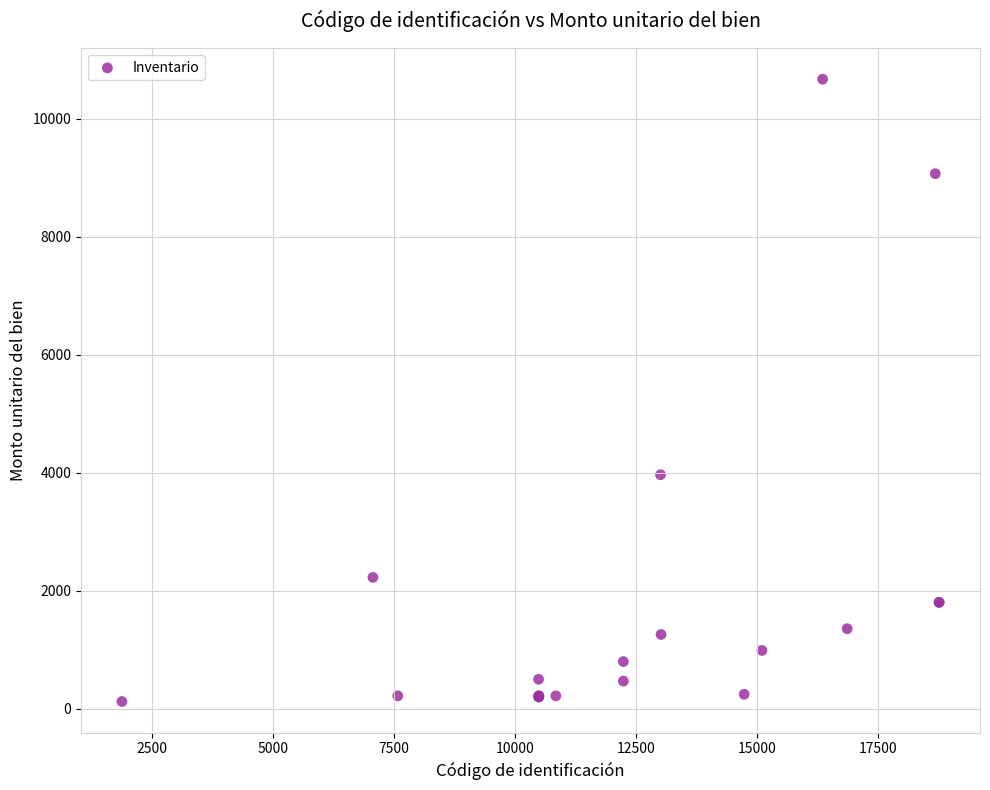

What Y value in the scatter plot is closest to 5397?

3967.2